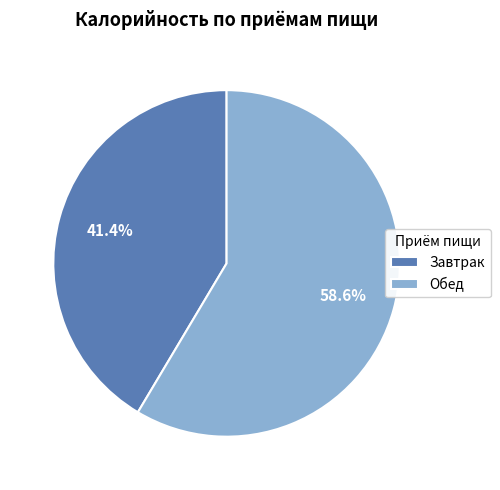

To the nearest percent, what is the combined percentage of Обед and Завтрак?

100%